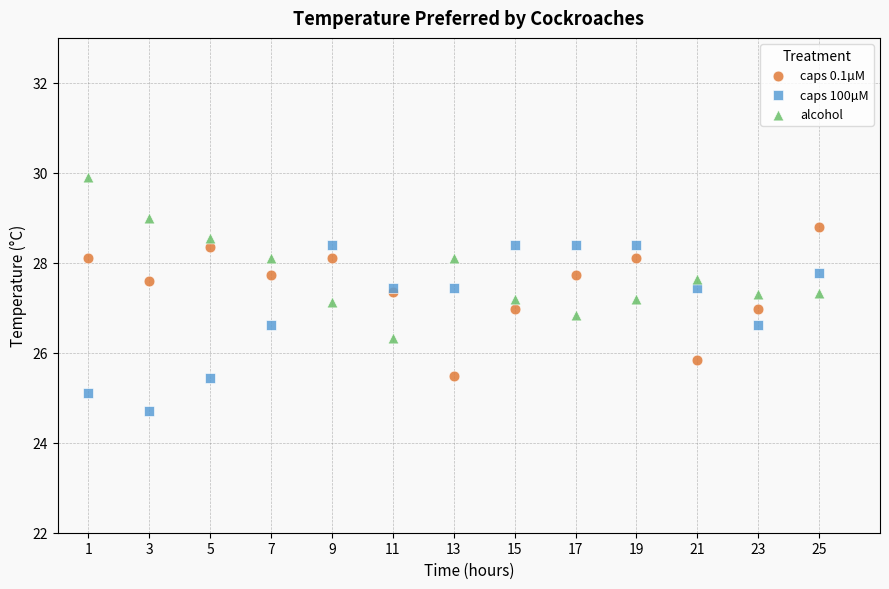

Which series contains the highest Y value?

alcohol